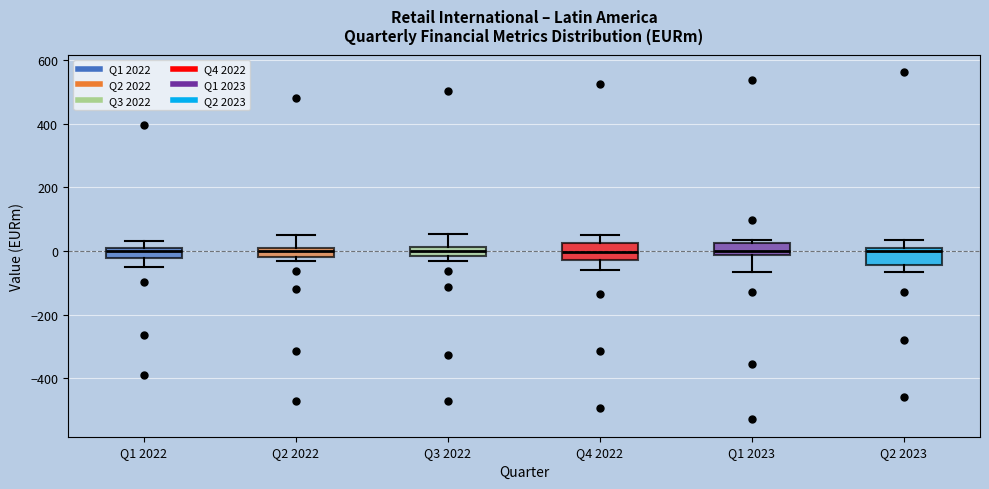

Where is the lower edge of the box for Q2 2023 on the y-axis? The values are not printed on the chart, so give them approximately, as read against the axis.

-40